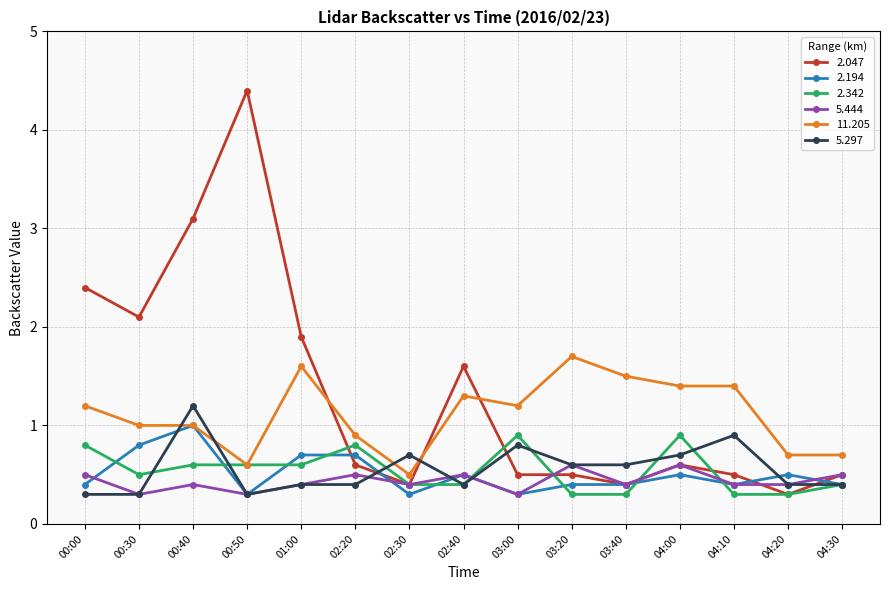

How many intersections are there between 11.205 and 5.297?

4